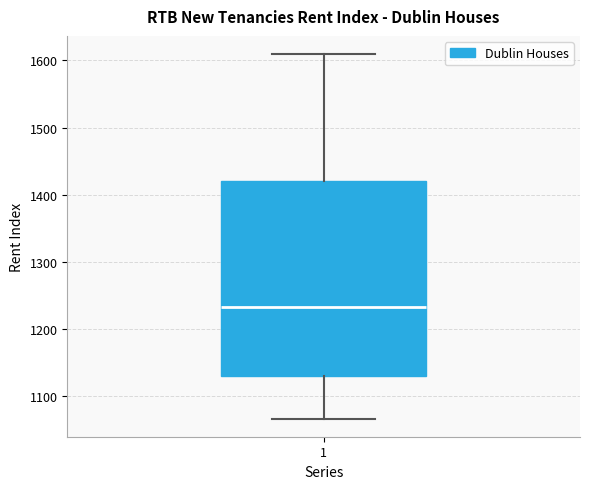

Transcribe this box plot: give where the median line is, the range the box spans, and where the two whiskers end, as read against the y-axis. The values are not printed on the chart, so give them approximately, as read against the axis.

median 1230, box 1130 to 1420, whiskers 1070 to 1610